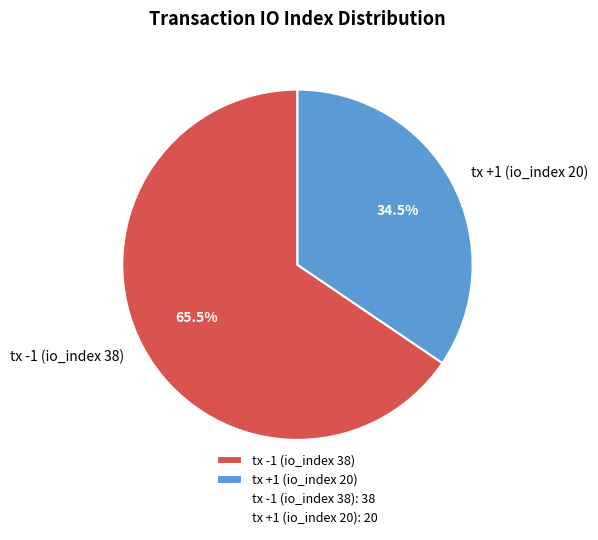

What percentage is NOT represented by tx +1 (io_index 20)?

65.5%